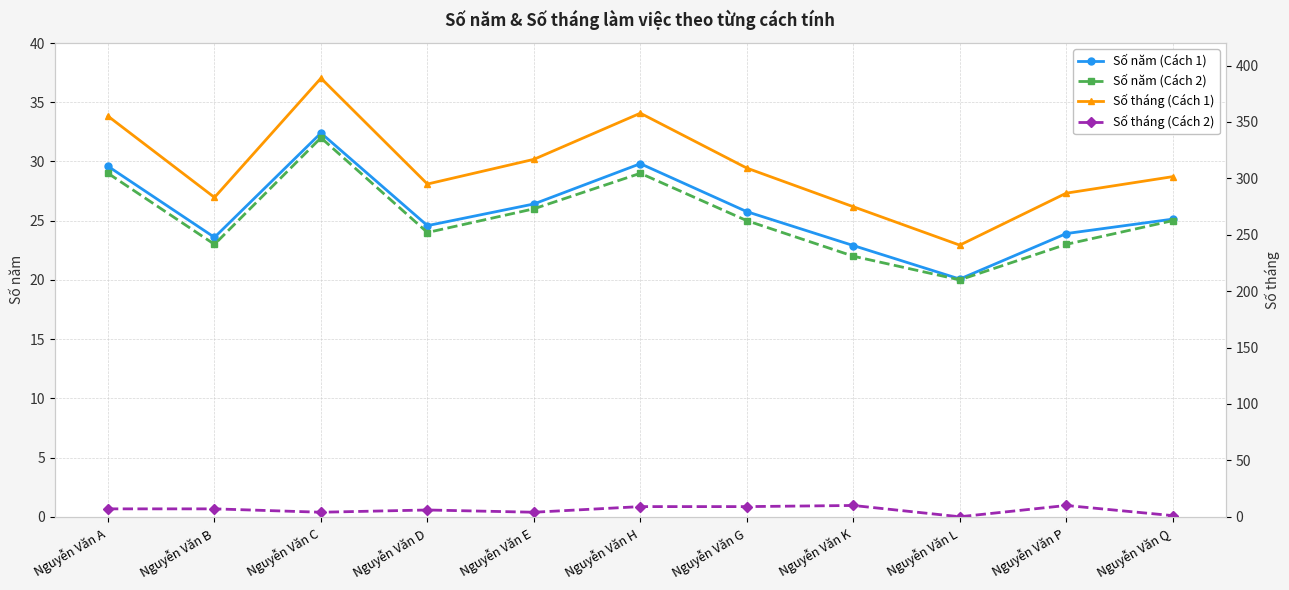

True or false: Số tháng (Cách 2) has more than 0 interior local peaks.

True